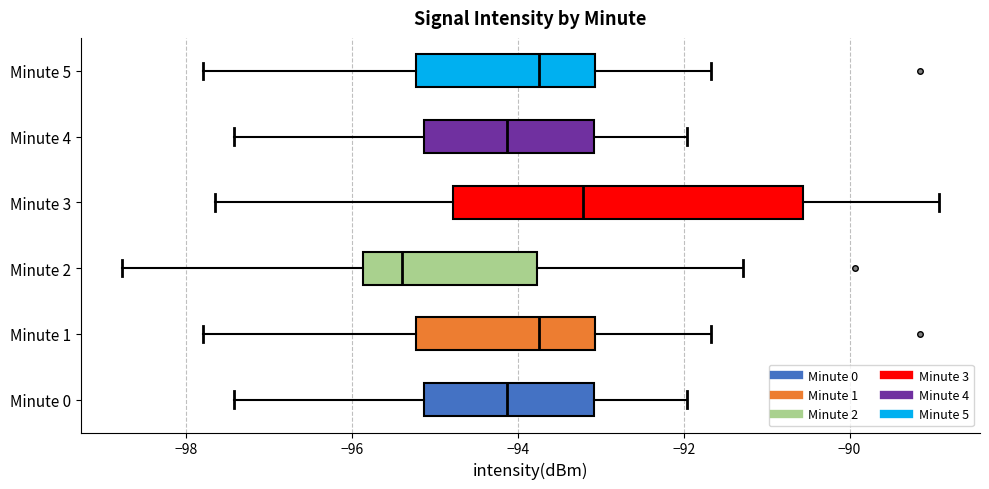

Reading bottom to top, transcribe this box plot: for each box, give where its median line is, the range the box spans, and where its two whiskers end, as read against the x-axis. The values are not printed on the chart, so give them approximately, as read against the axis.

Minute 0: median -94.2, box -95.2 to -93.0, whiskers -97.4 to -92.0
Minute 1: median -93.8, box -95.2 to -93.0, whiskers -97.8 to -91.6
Minute 2: median -95.4, box -95.8 to -93.8, whiskers -98.8 to -91.2
Minute 3: median -93.2, box -94.8 to -90.6, whiskers -97.6 to -89.0
Minute 4: median -94.2, box -95.2 to -93.0, whiskers -97.4 to -92.0
Minute 5: median -93.8, box -95.2 to -93.0, whiskers -97.8 to -91.6